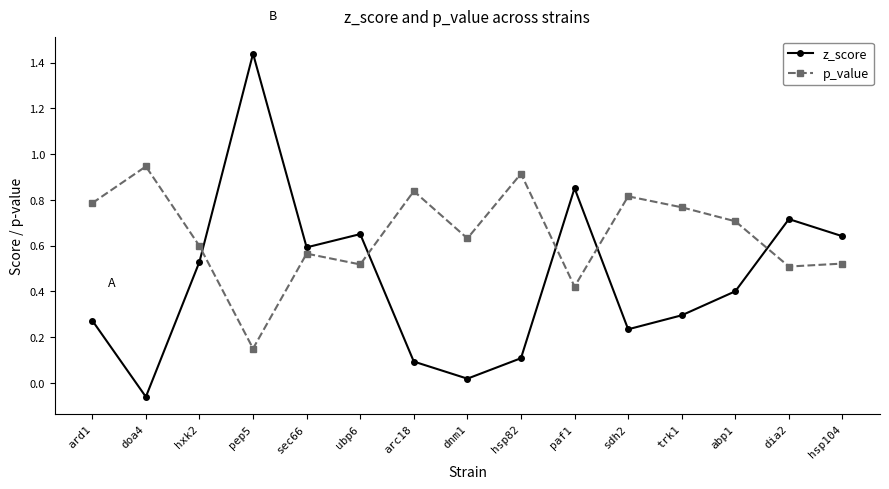

How many values in z_score are below zero?

1